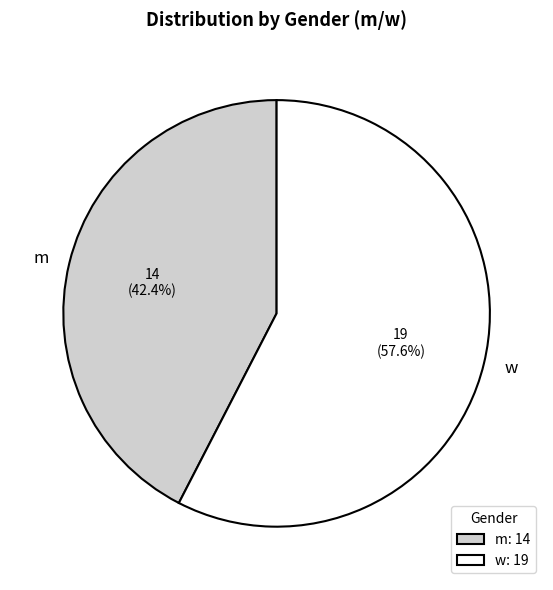

Count the number of slices in the pie.

2